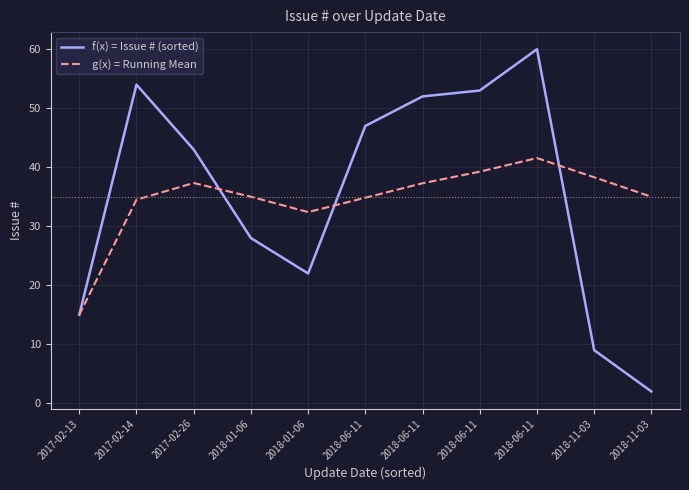

In g(x) = Running Mean, how many points are lower than both neighbors (excluding endpoints)?

1